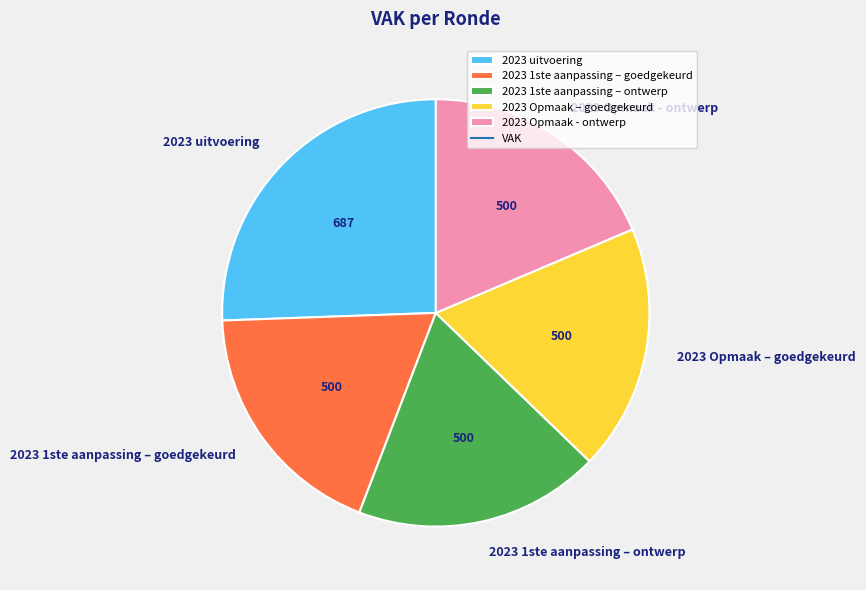

Which category has the biggest portion of the pie?

2023 uitvoering